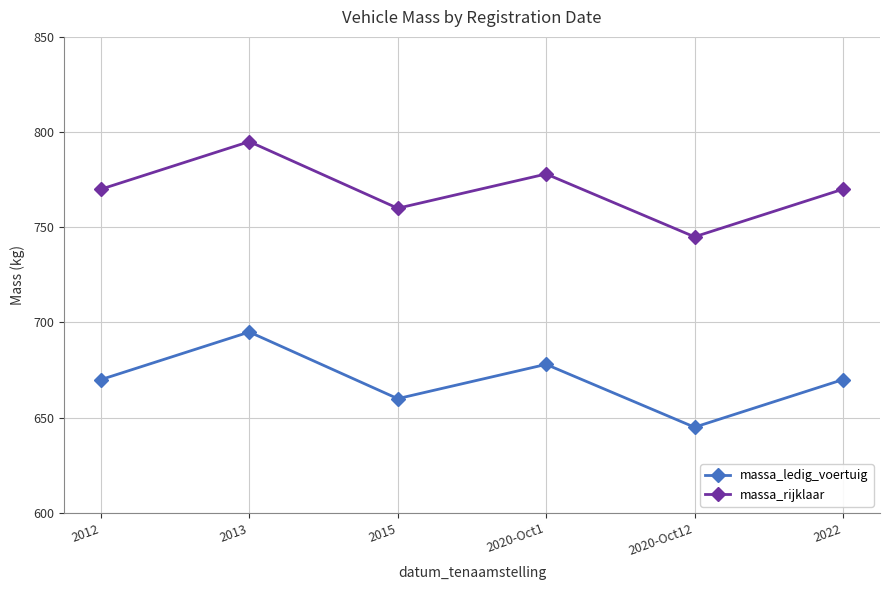

True or false: massa_ledig_voertuig and massa_rijklaar intersect in this chart.

False